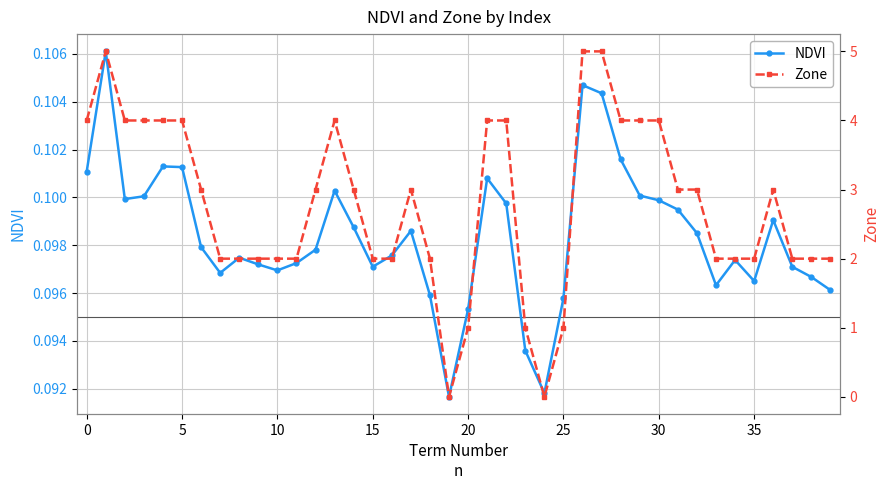

What are all the series names shown in the legend?

NDVI, Zone